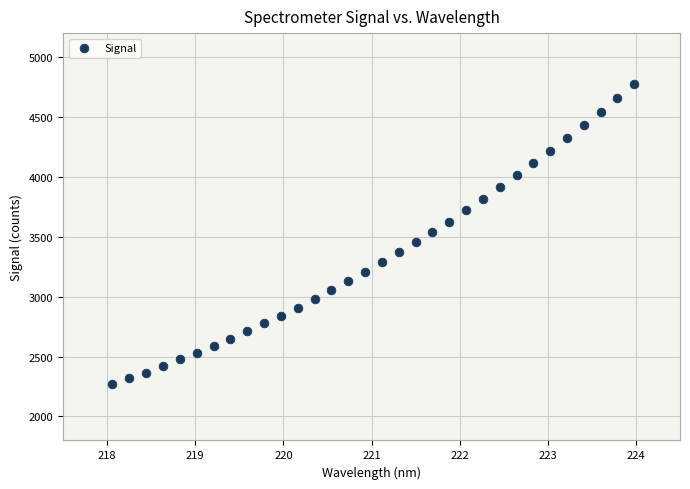

What is the range of Y values (max minus min)?

2506.6